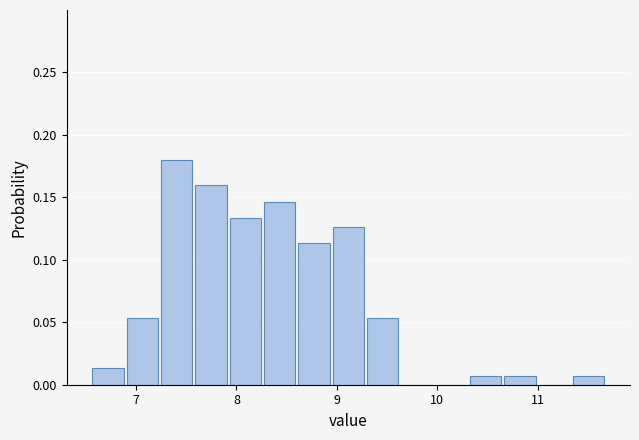

Around what value on the x-axis is the tallest bar? Give the approximate position of its centre, as read against the axis.

7.4